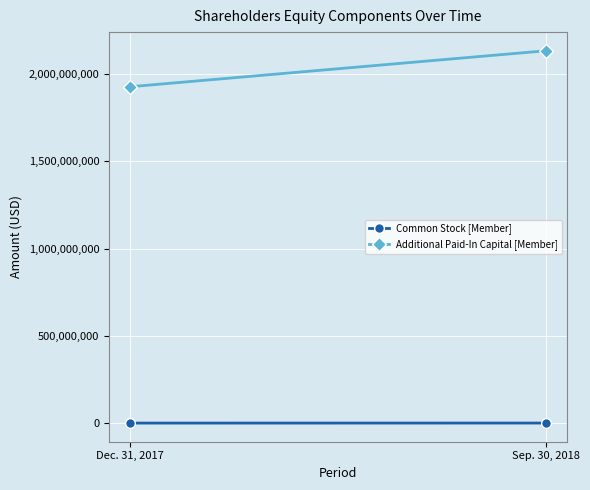

What is the difference between the highest and lowest values at Dec. 31, 2017?

1925241000